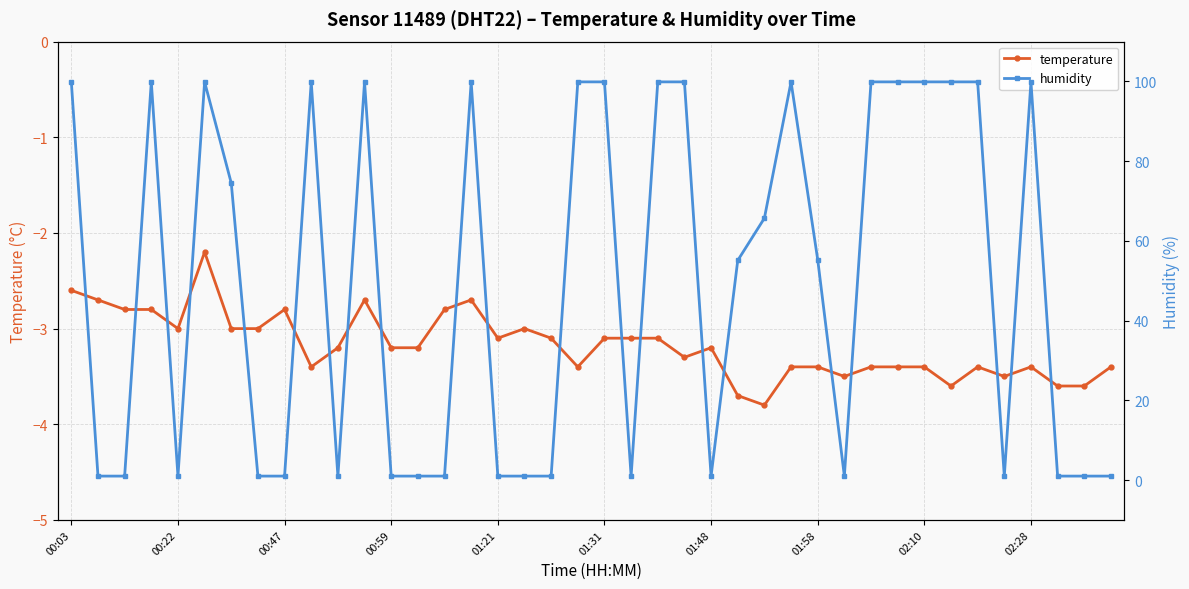

What are all the series names shown in the legend?

temperature, humidity